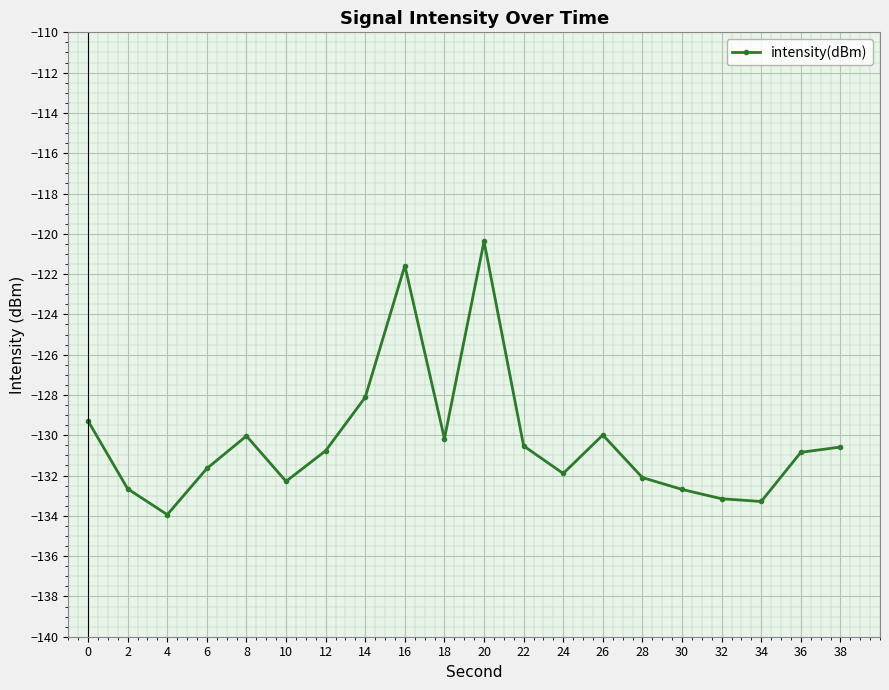

What is the smallest value displayed?

-133.9